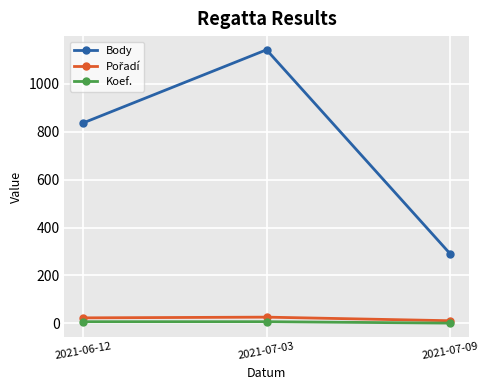

How many lines are shown in the chart?

3